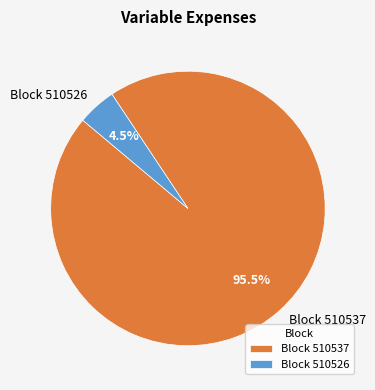

Is there a majority slice in this chart?

Yes